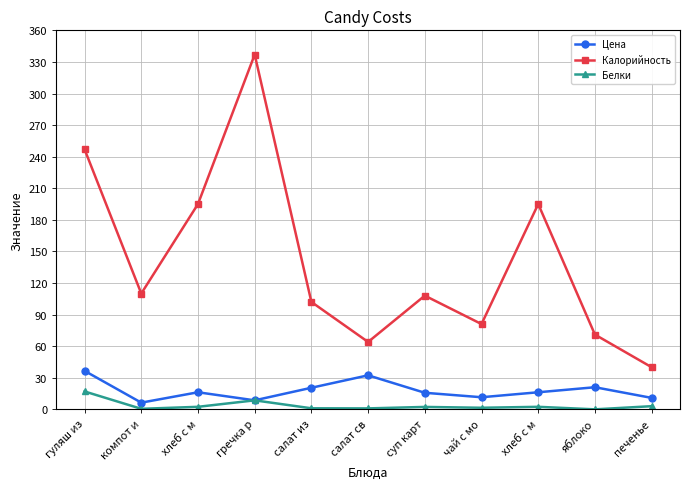

True or false: Цена and Белки intersect in this chart.

False